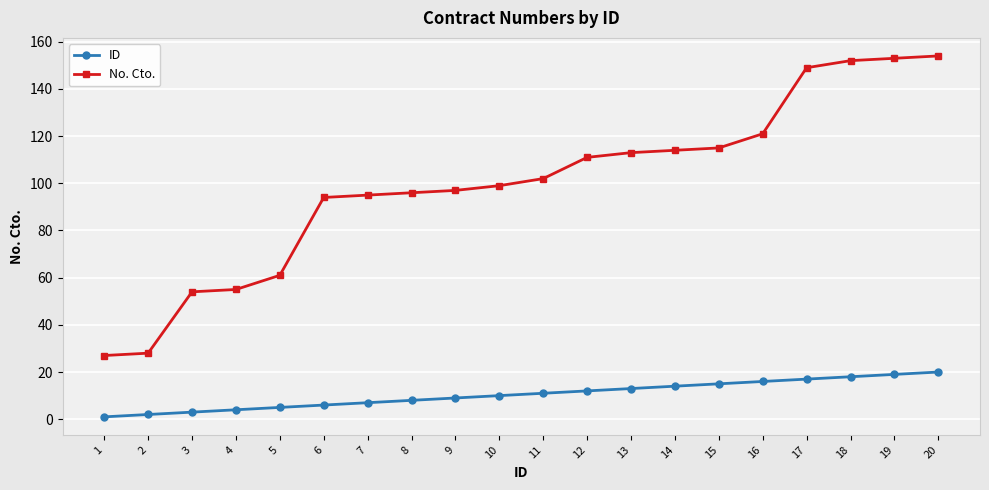

How many categories are shown in the chart?

20